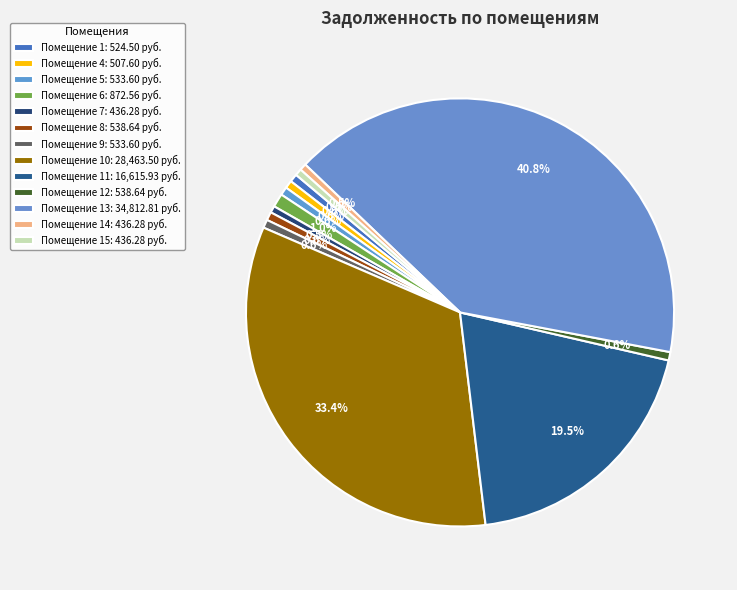

Which category has the biggest portion of the pie?

13